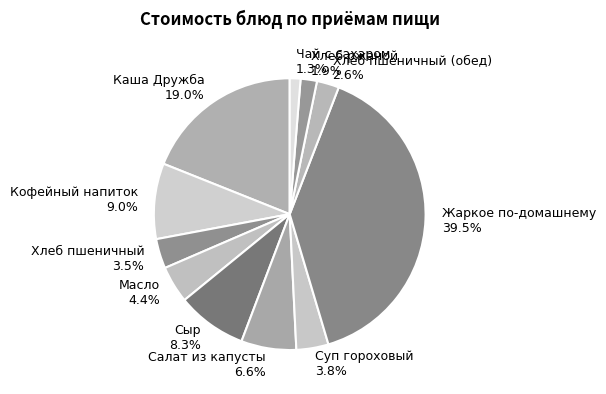

Between Сыр and Салат из капусты, which is larger?

Сыр